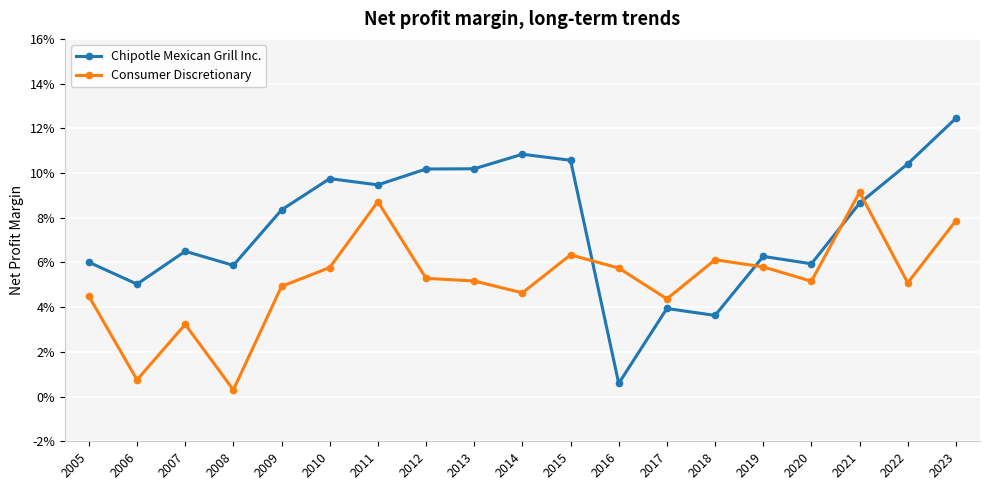

Is this an area chart (filled region under the line)?

No